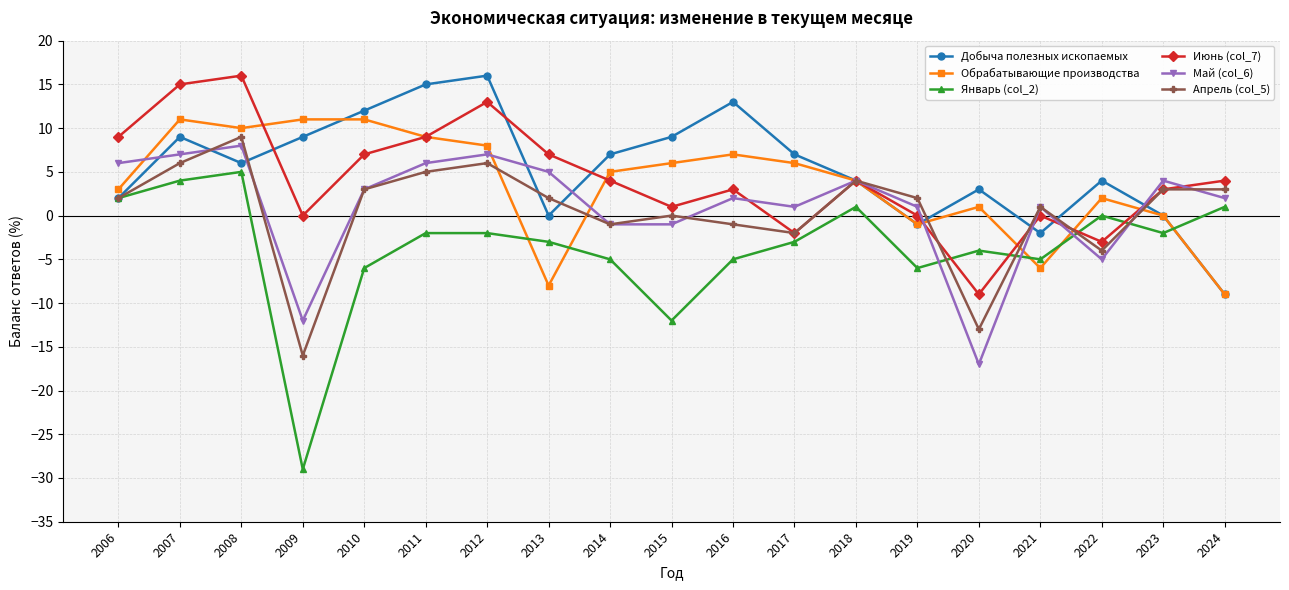

Does the chart have visible grid lines?

Yes